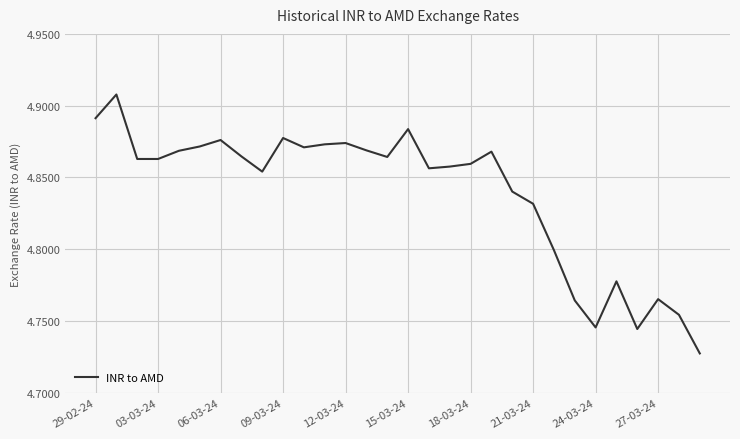

How many values are between 4 and 5?

30